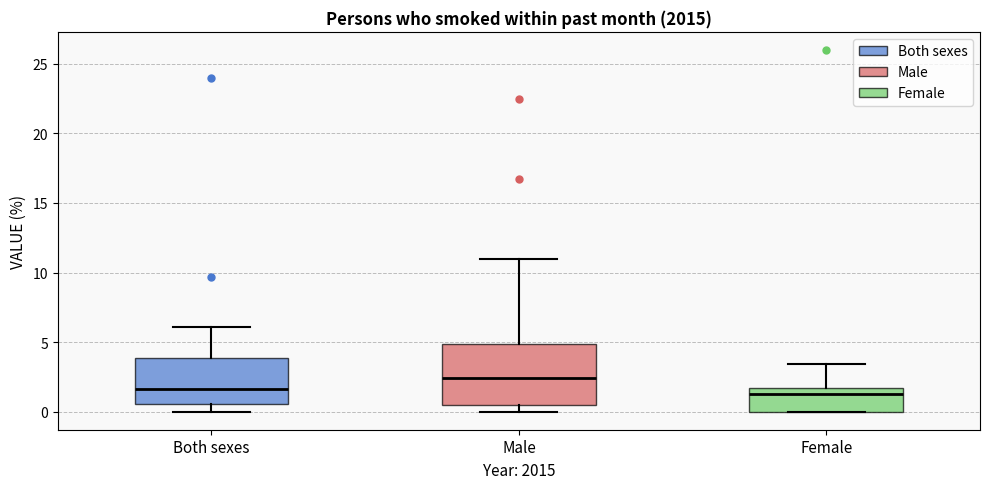

Which box is the tallest, from its lower edge to its upper edge?

Male